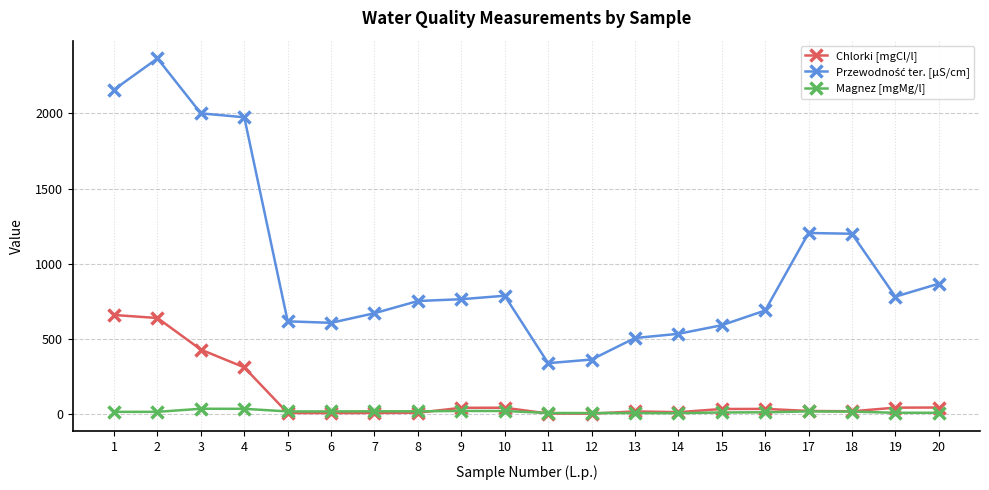

True or false: Magnez [mgMg/l] has more than 1 points higher than both neighbors.

True